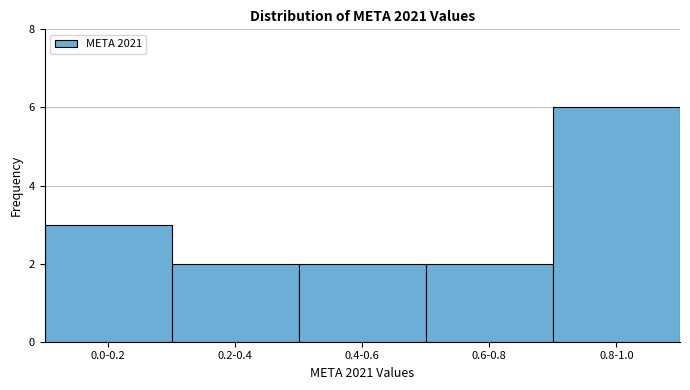

Reading left to right, what are all the values shown in this chart?

3	2	2	2	6